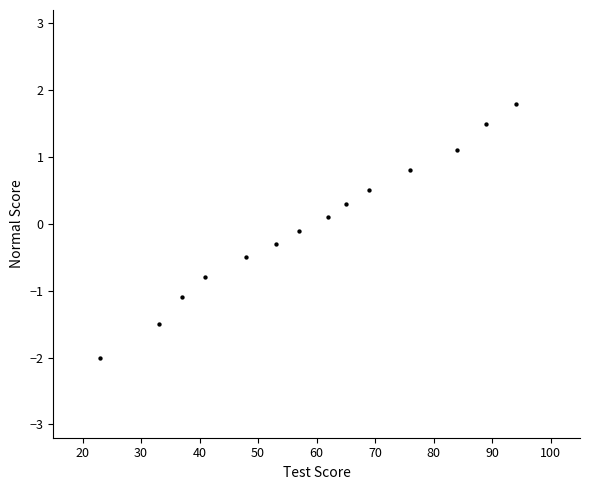

What is the range of X values (max minus min)?

71.0